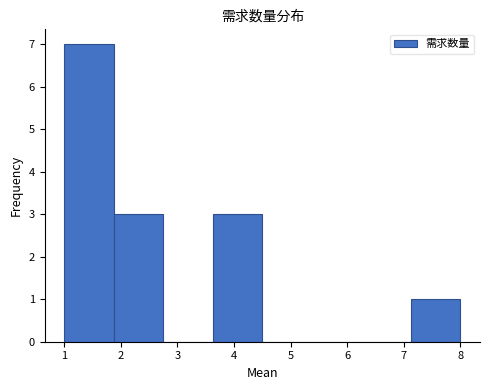

Over which range of the x-axis is the bar tallest?

1.0 to 1.9